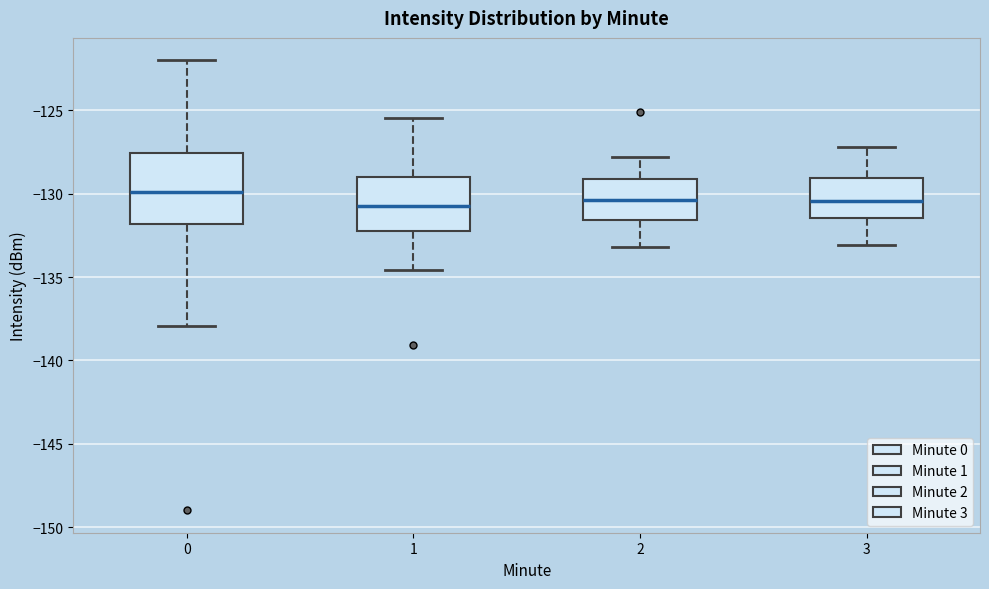

Which box is the tallest, from its lower edge to its upper edge?

0